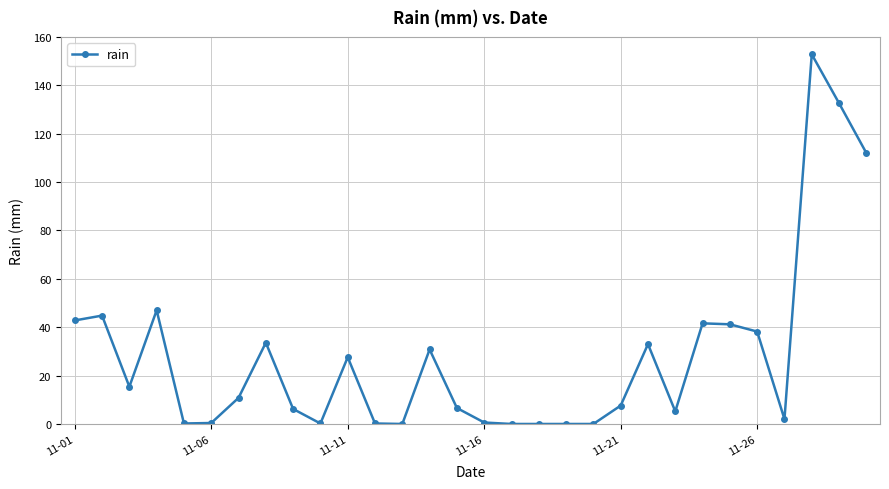

Does the chart have visible grid lines?

Yes